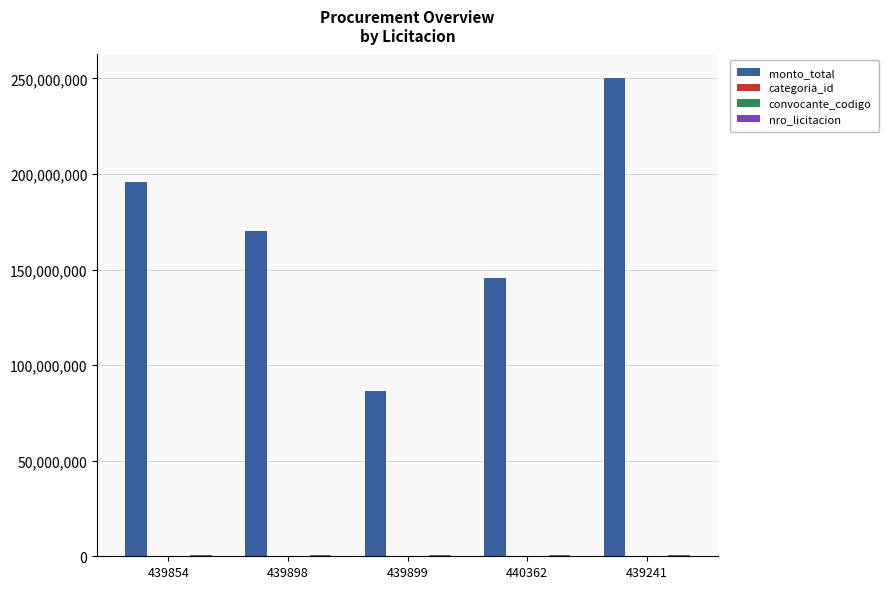

Between 439898 and 439899, which series saw the biggest shift?

monto_total